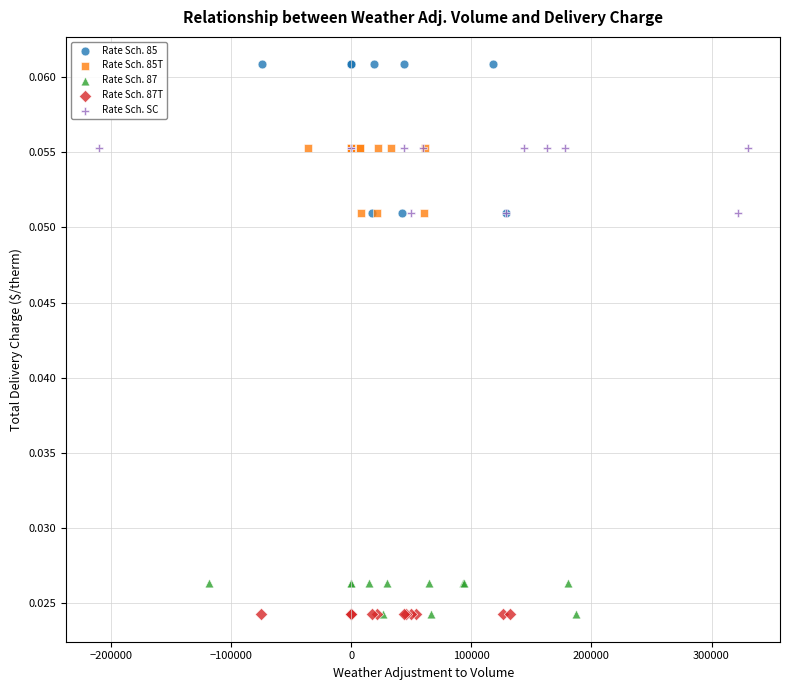

What are all the series names shown in the legend?

Rate Sch. 85, Rate Sch. 85T, Rate Sch. 87, Rate Sch. 87T, Rate Sch. SC